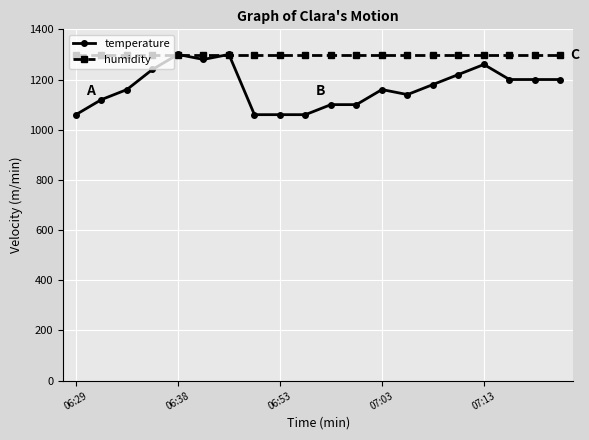

What is the minimum value for humidity?

1298.7